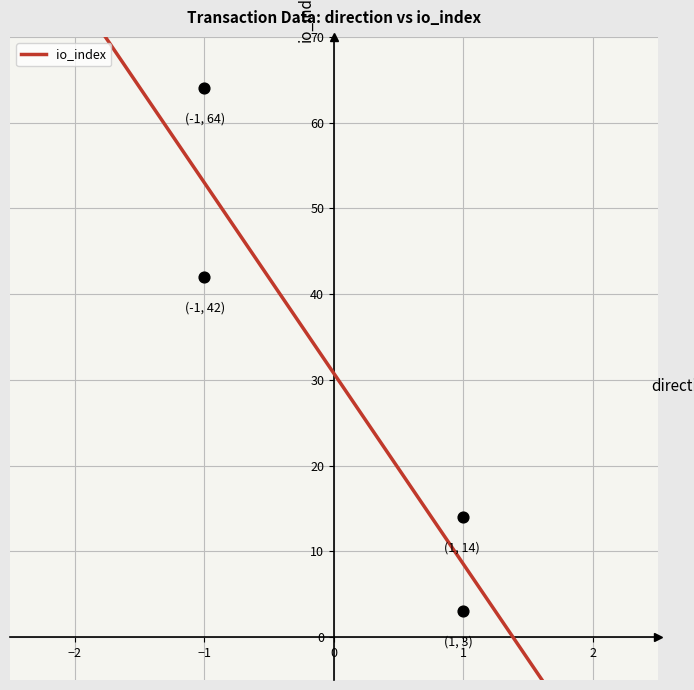

Which has a higher value, -1 or 1?

-1